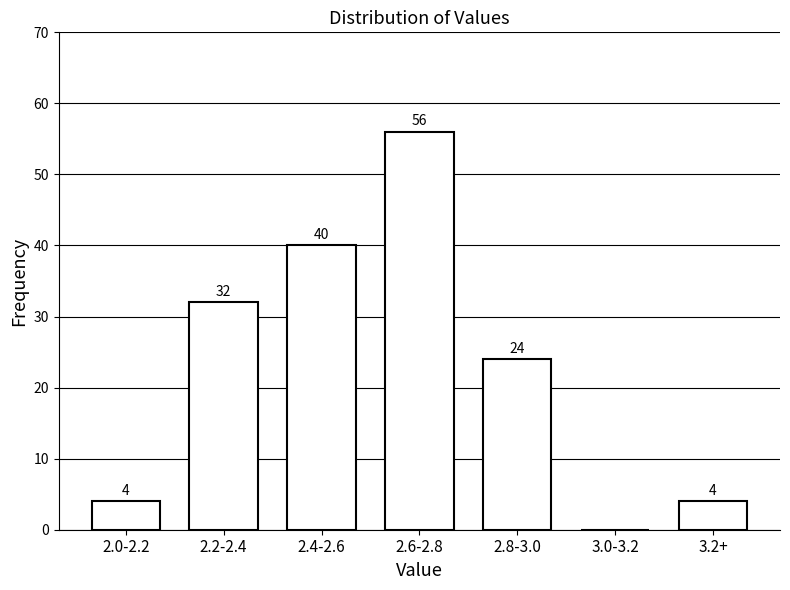

Reading right to left, list all the values displayed in this chart.

3.2+=4	3.0-3.2=0	2.8-3.0=24	2.6-2.8=56	2.4-2.6=40	2.2-2.4=32	2.0-2.2=4